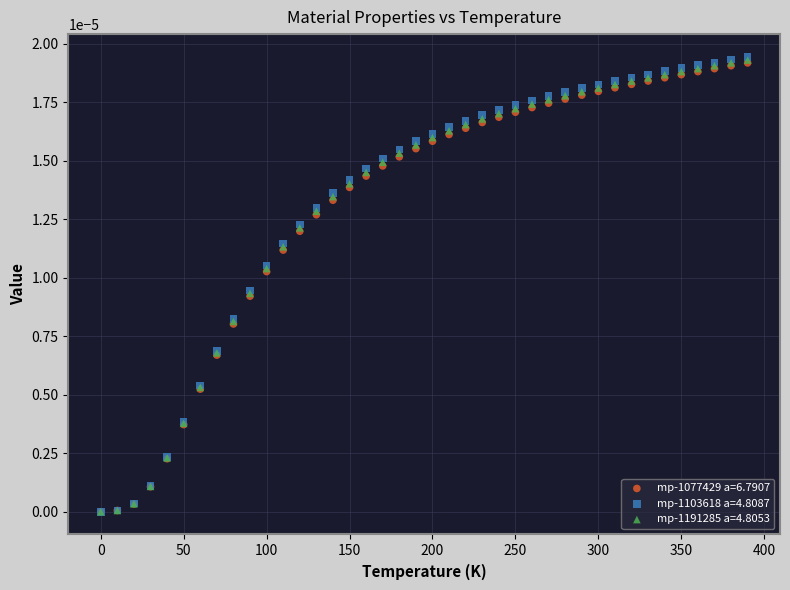

What are all the series names shown in the legend?

mp-1077429 a=6.7907, mp-1103618 a=4.8087, mp-1191285 a=4.8053